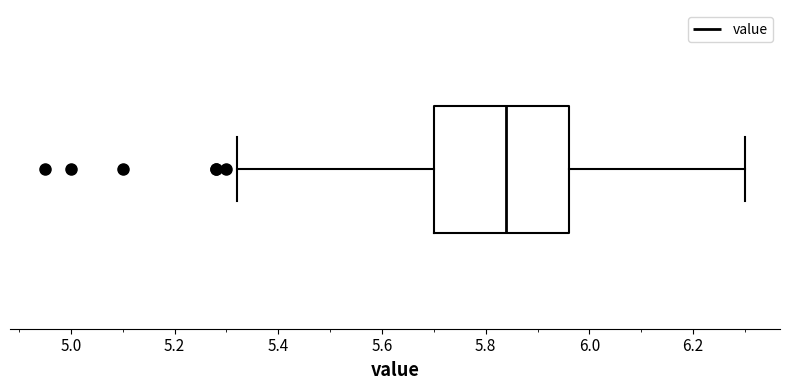

Transcribe this box plot: give where the median line is, the range the box spans, and where the two whiskers end, as read against the x-axis. The values are not printed on the chart, so give them approximately, as read against the axis.

median 5.84, box 5.70 to 5.96, whiskers 5.32 to 6.30